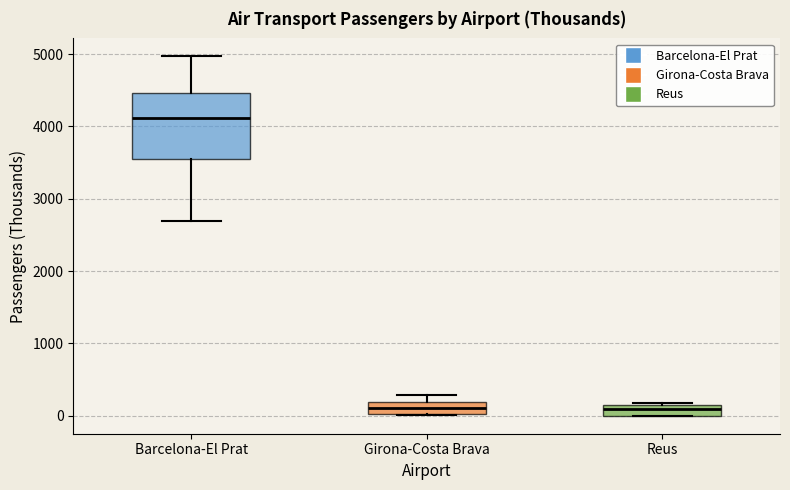

Comparing the boxes themselves (not the whiskers), which one is the tallest?

Barcelona-El Prat